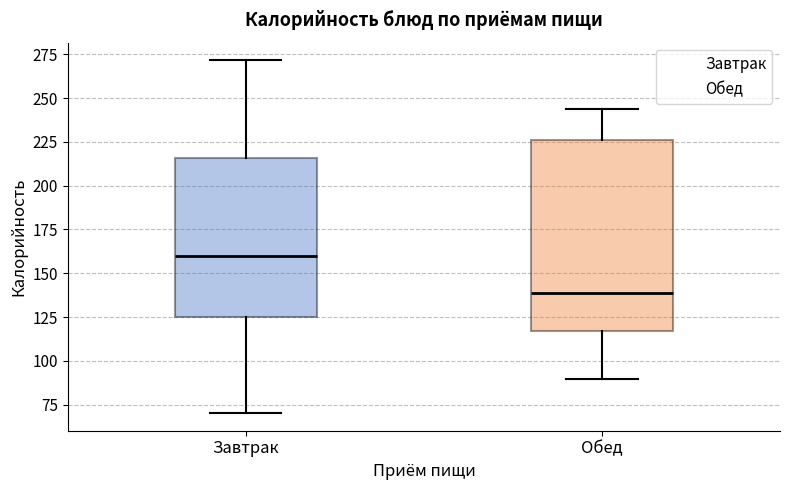

Reading left to right, transcribe this box plot: for each box, give where its median line is, the range the box spans, and where its two whiskers end, as read against the y-axis. The values are not printed on the chart, so give them approximately, as read against the axis.

Завтрак: median 160, box 125 to 215, whiskers 70 to 270
Обед: median 140, box 115 to 225, whiskers 90 to 245